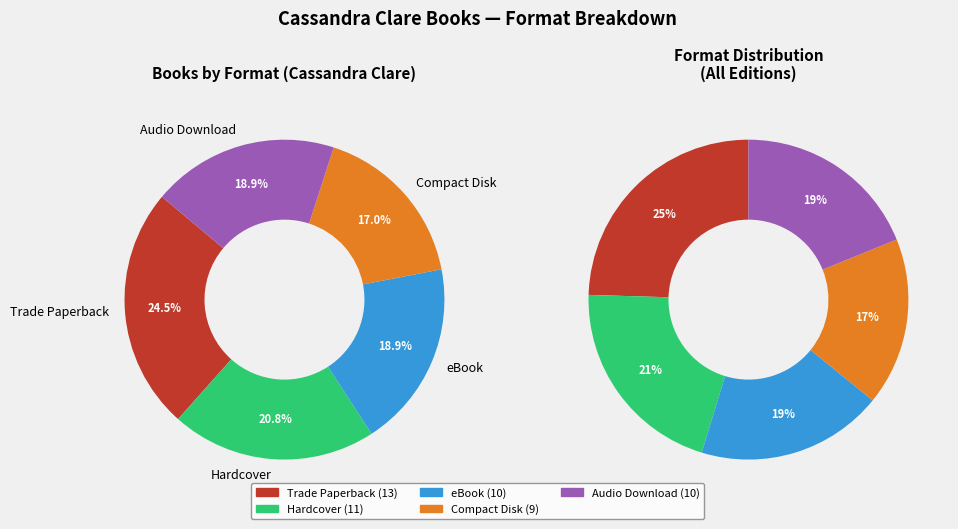

How many slices are in this pie chart?

5